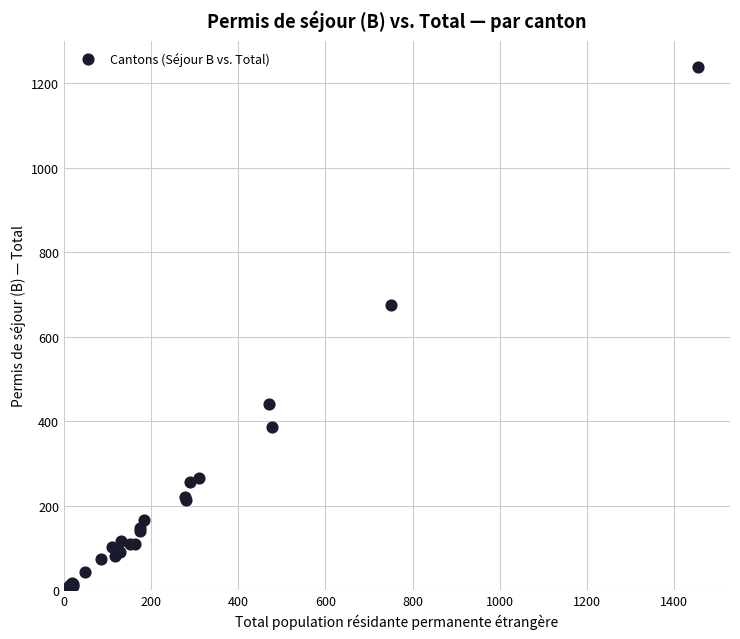

What Y value in the scatter plot is closest to 621?

675